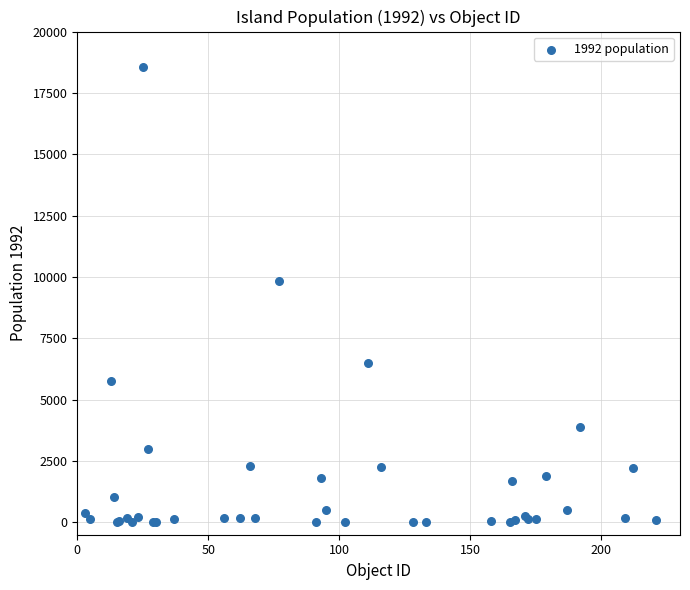

What Y value in the scatter plot is closest to 9281?

9846